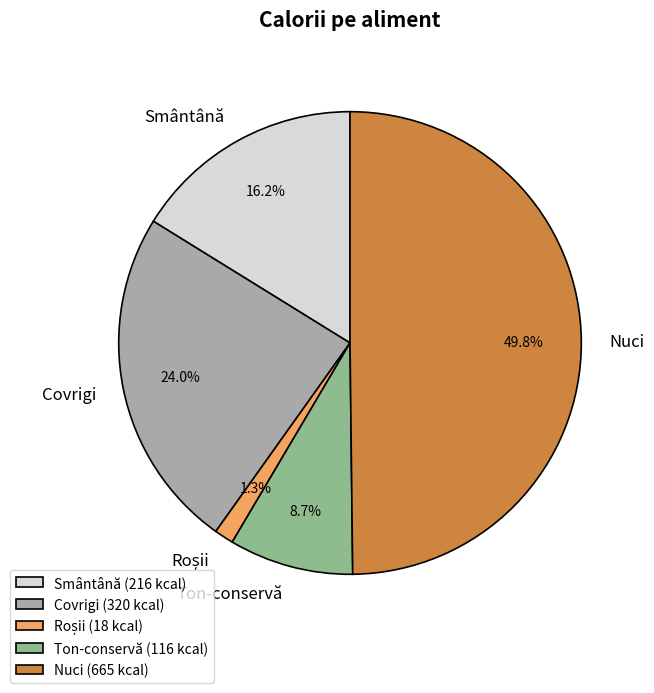

True or false: Nuci accounts for 61% of the total.

False